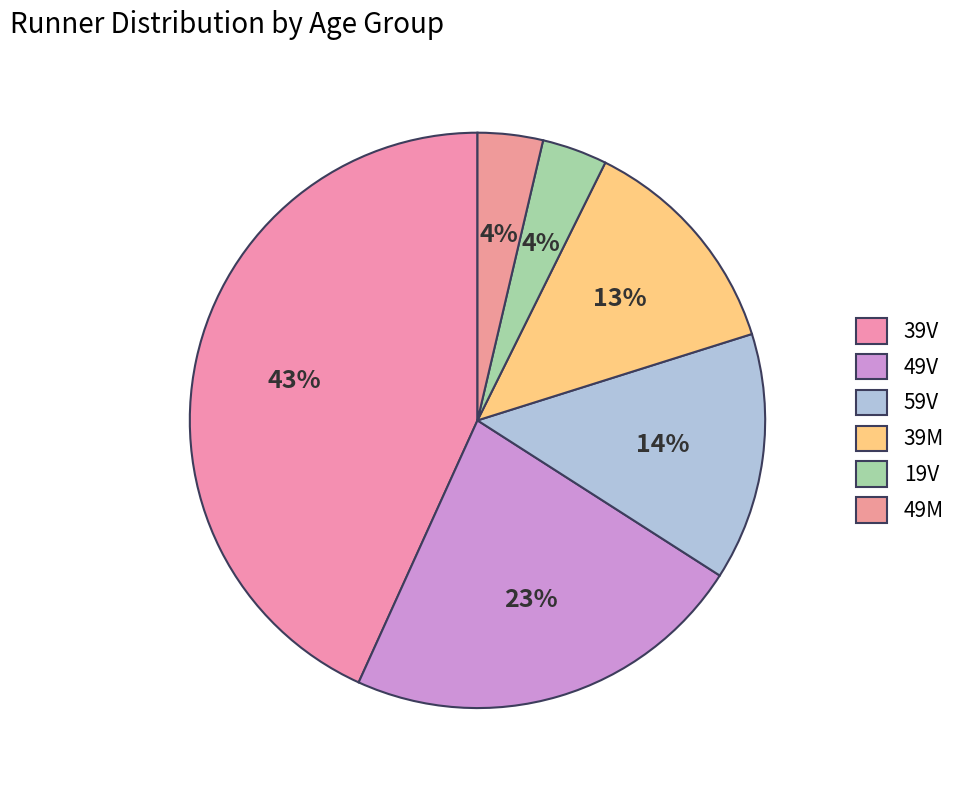

Is it true that 39M is 22% of the pie?

False